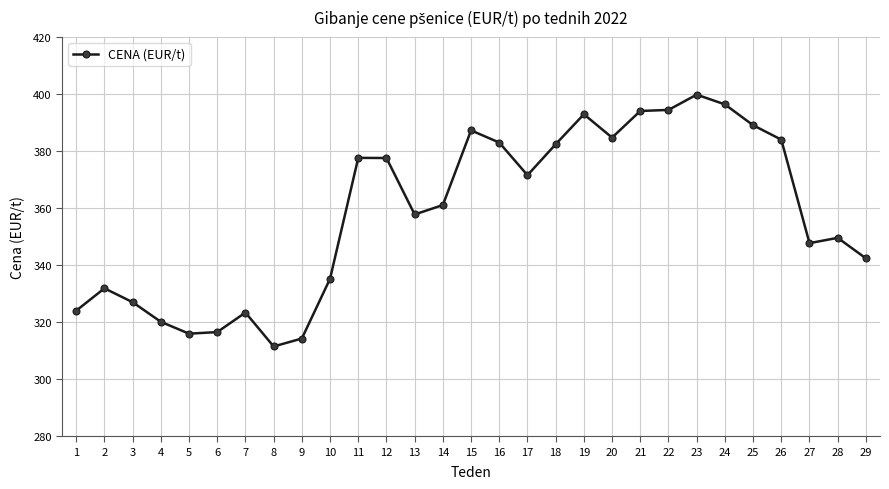

Count the number of data series in this chart.

1